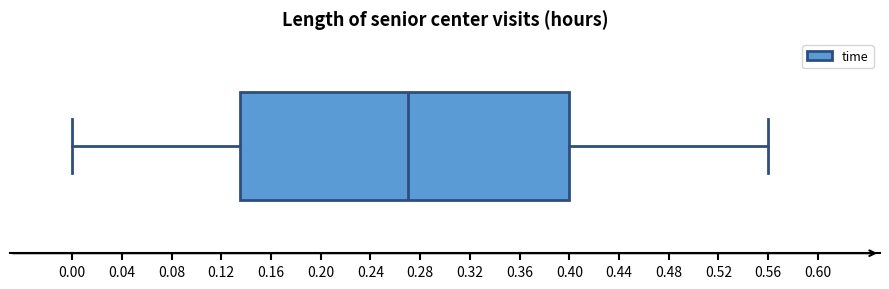

Where is the left edge of the box on the x-axis? The values are not printed on the chart, so give them approximately, as read against the axis.

0.135